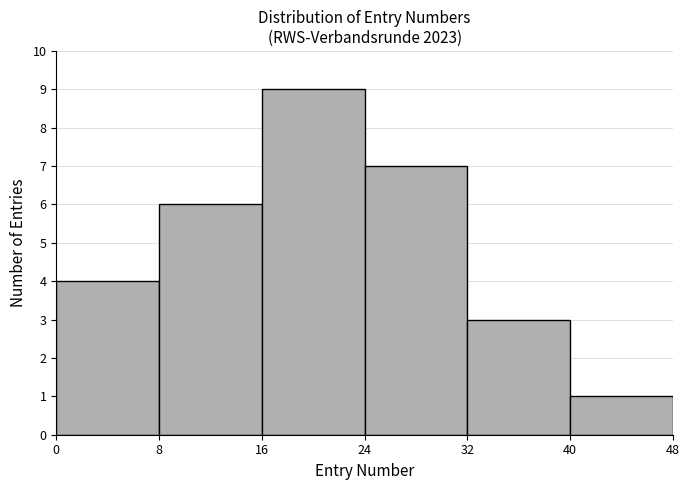

Reading left to right, list every bar in this chart as the range it spans on the x-axis followed by its height. The values are not printed on the chart, so give them approximately, as read against the axis.

0 to 8: 4
8 to 16: 6
16 to 24: 9
24 to 32: 7
32 to 40: 3
40 to 48: 1